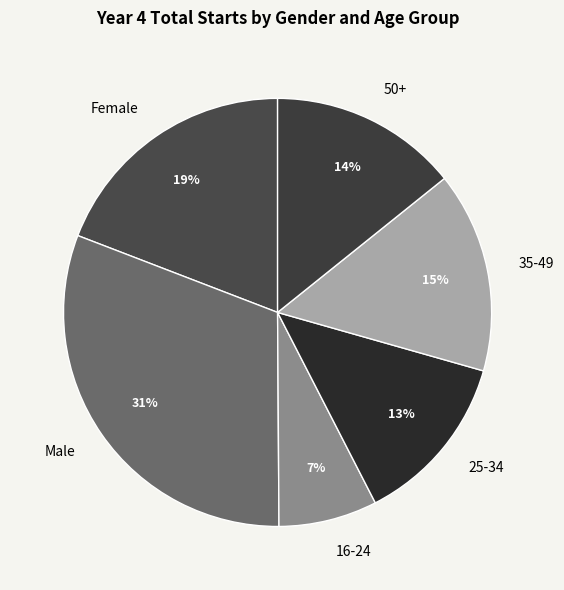

What percentage is the 16-24 slice, to the nearest percent?

7%